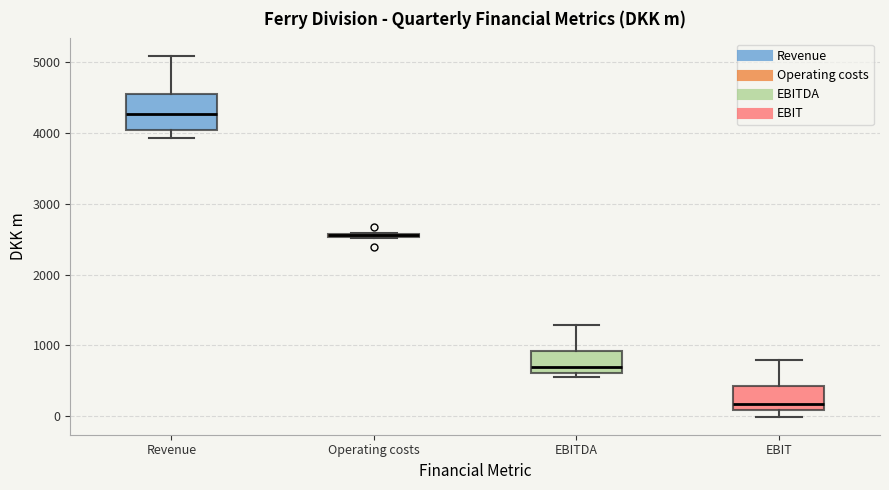

Where is the lower edge of the box for Operating costs on the y-axis? The values are not printed on the chart, so give them approximately, as read against the axis.

2500